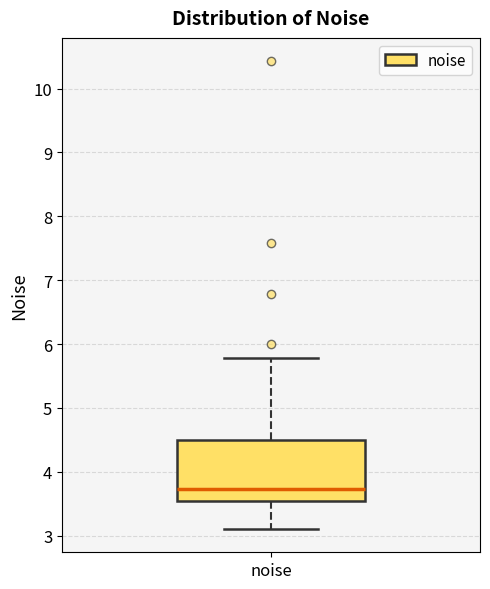

Read this box plot against the y-axis: the position of the median line, the range covered by the box, and the ends of both whiskers. The values are not printed on the chart, so give them approximately, as read against the axis.

median 3.7, box 3.5 to 4.5, whiskers 3.1 to 5.8